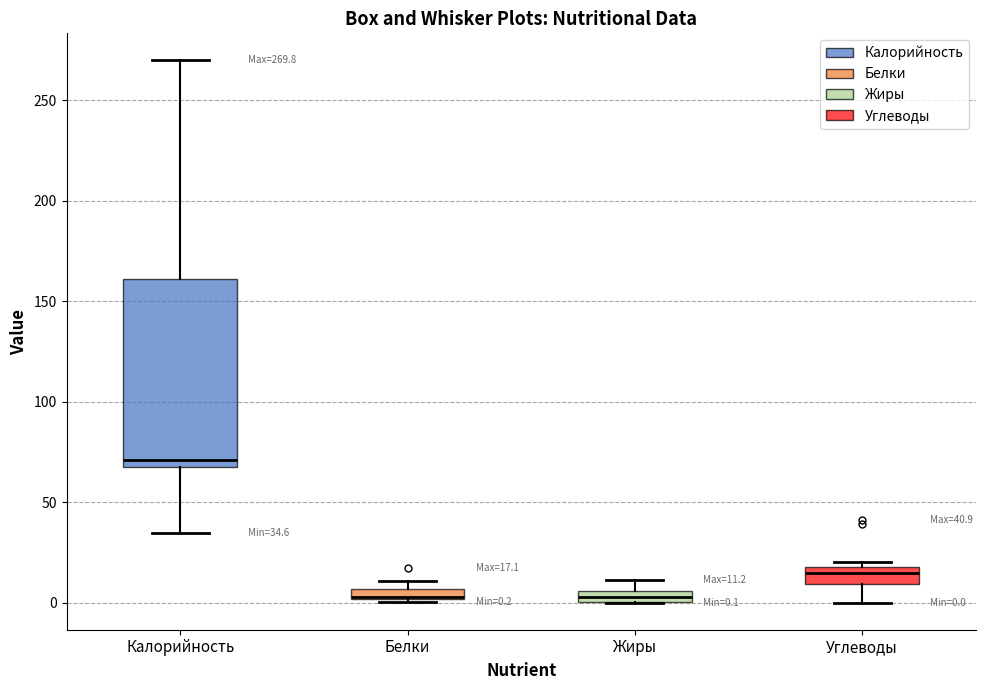

Comparing the boxes themselves (not the whiskers), which one is the tallest?

Калорийность